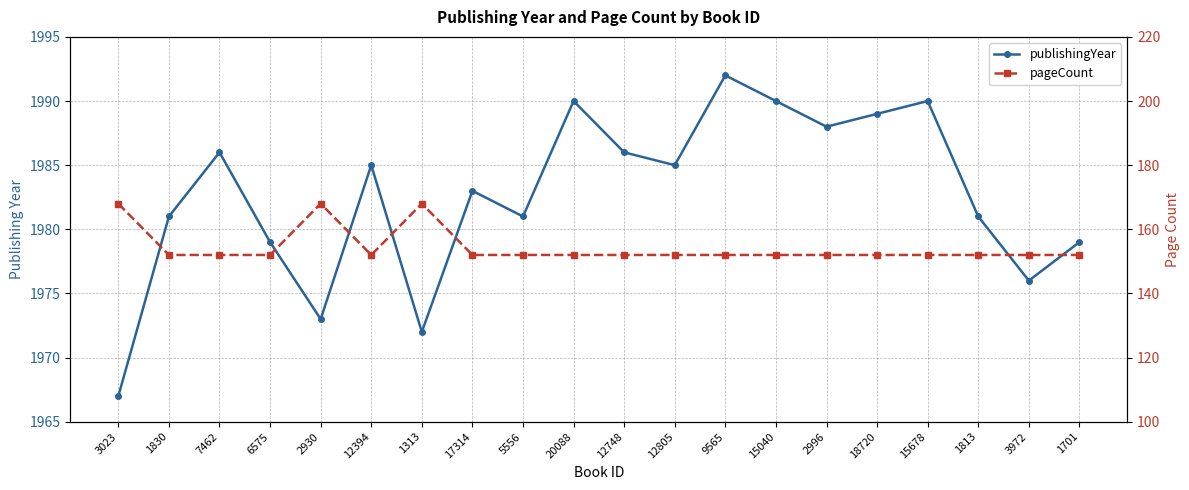

Reading right to left, transcribe all the data shown in this chart.

publishingYear: 1701=1979	3972=1976	1813=1981	15678=1990	18720=1989	2996=1988	15040=1990	9565=1992	12805=1985	12748=1986	20088=1990	5556=1981	17314=1983	1313=1972	12394=1985	2930=1973	6575=1979	7462=1986	1830=1981	3023=1967
pageCount: 1701=152	3972=152	1813=152	15678=152	18720=152	2996=152	15040=152	9565=152	12805=152	12748=152	20088=152	5556=152	17314=152	1313=168	12394=152	2930=168	6575=152	7462=152	1830=152	3023=168